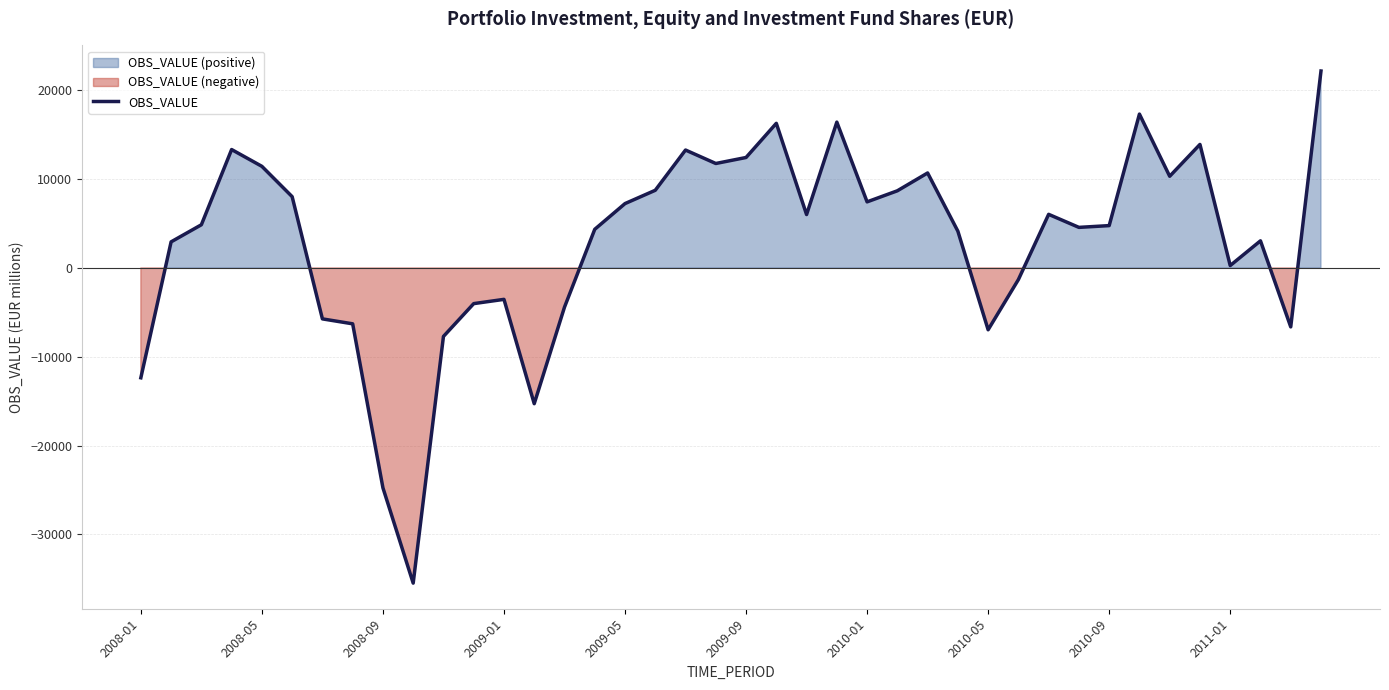

What is the minimum value for OBS_VALUE?

-35492.0